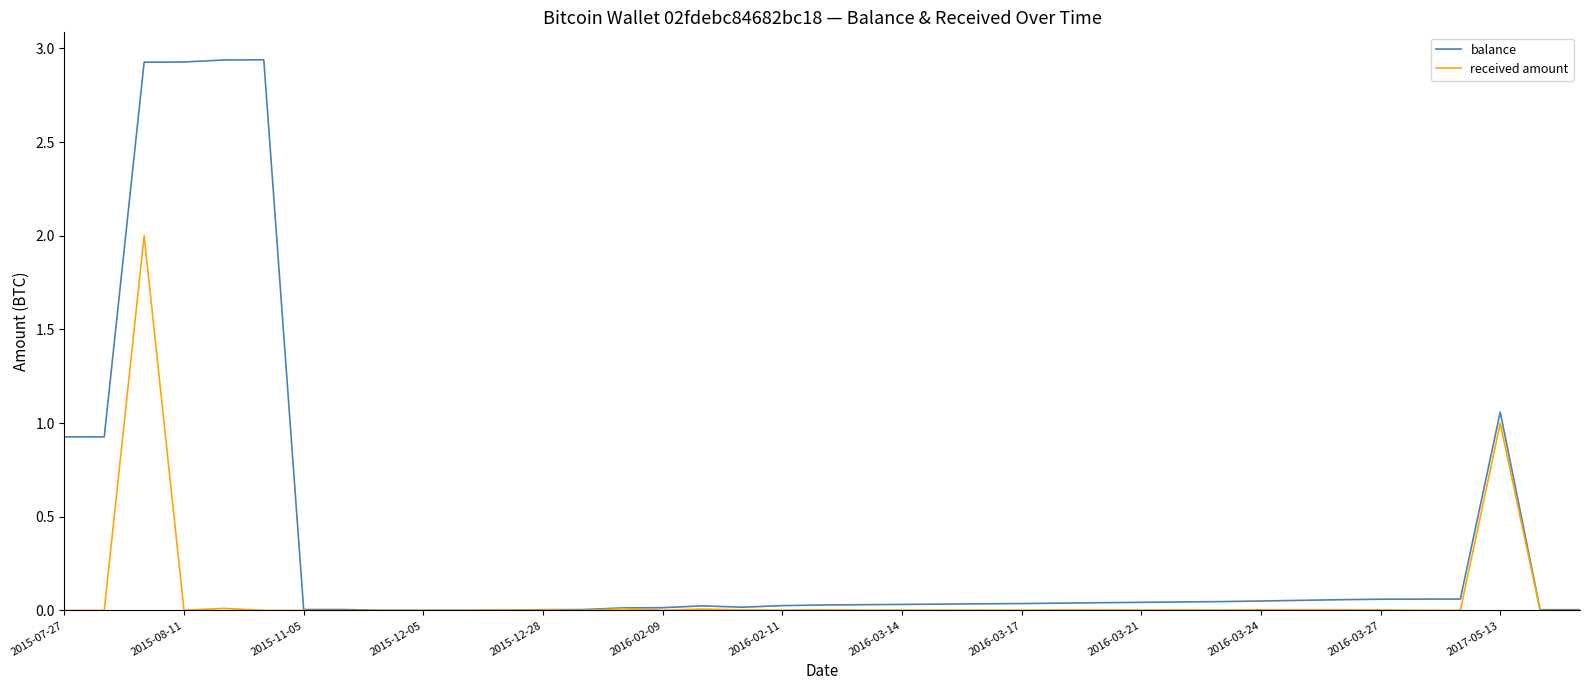

Which series has the largest total across all categories?

balance